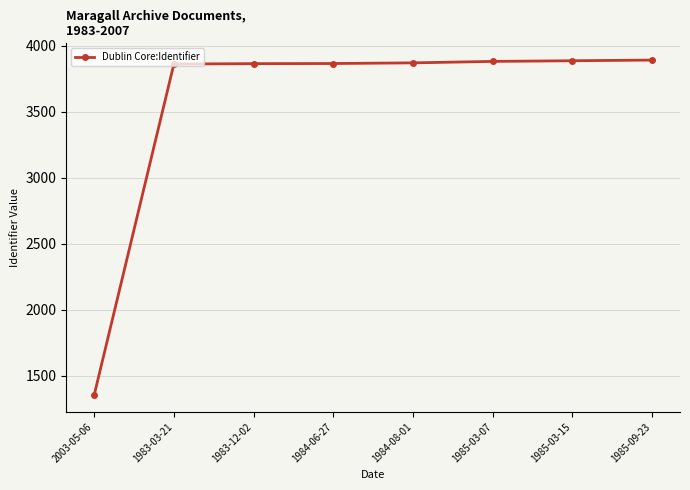

What is the ratio of the value at 1984-08-01 to the value at 1985-03-07?

1.0